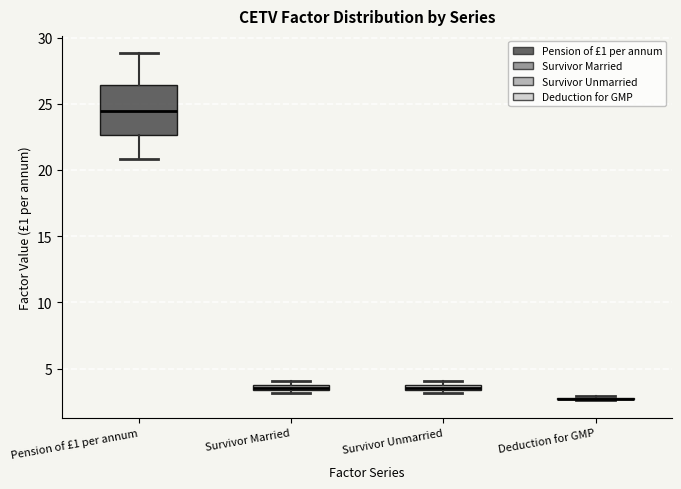

Where is the lower edge of the box for Pension of £1 per annum on the y-axis? The values are not printed on the chart, so give them approximately, as read against the axis.

22.5